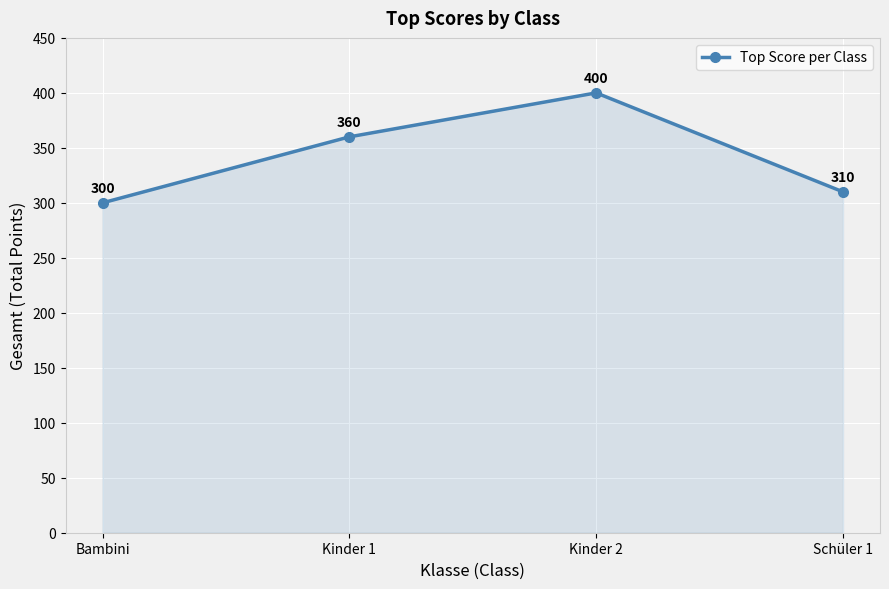

What is the difference between the maximum and minimum values?

100